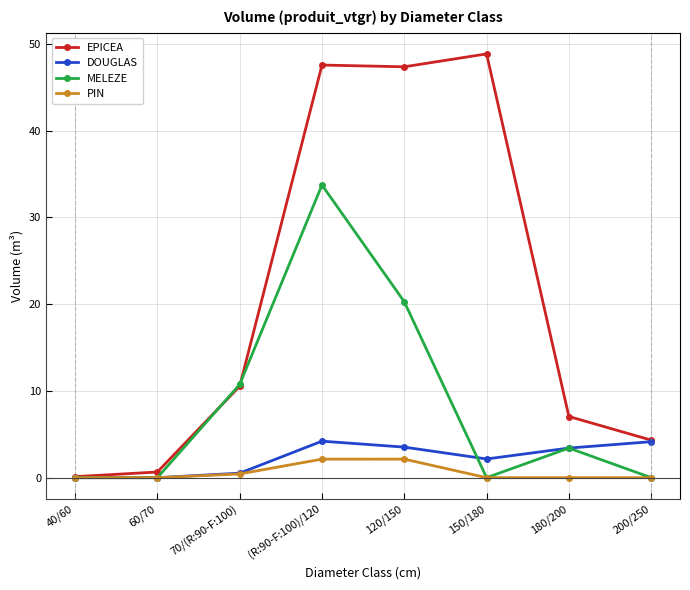

What is the difference between the highest and lowest values at 180/200?

7.0